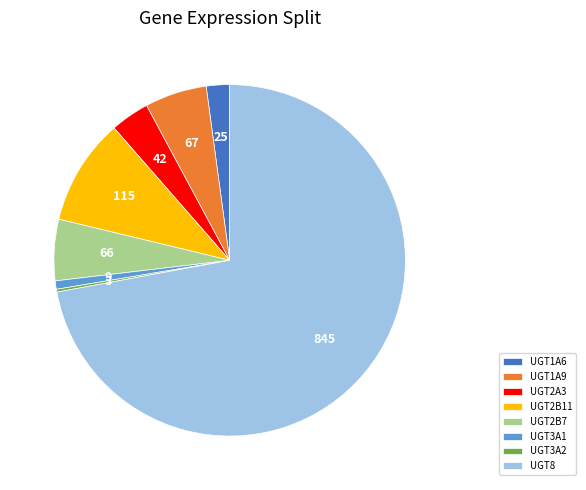

True or false: UGT1A9 accounts for 14% of the total.

False